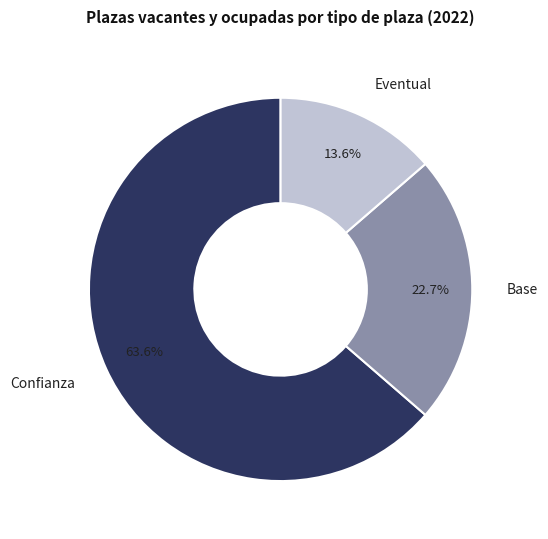

To the nearest percent, what is the difference between the largest and smallest slice percentages?

50%